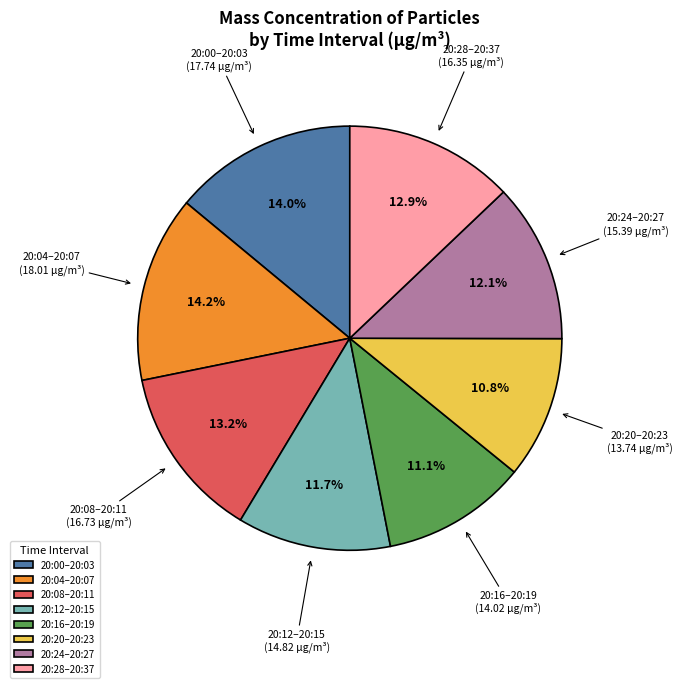

Is there a majority slice in this chart?

No